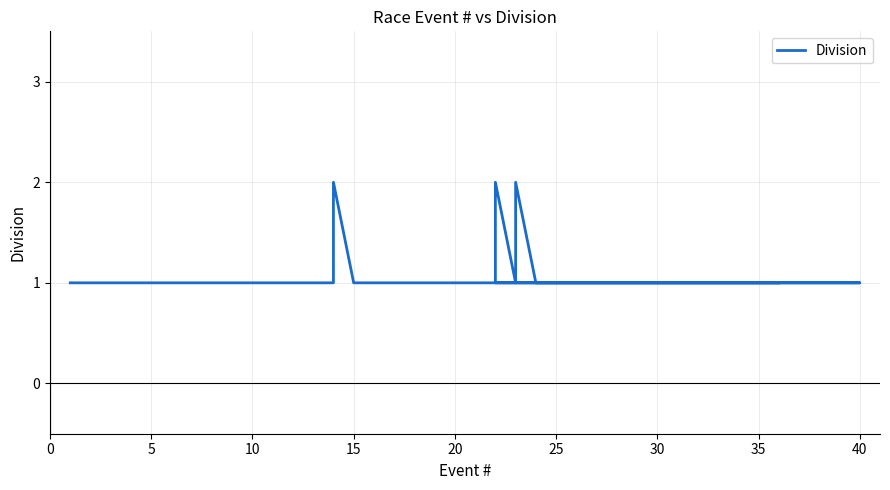

What is the sum of all values?

43